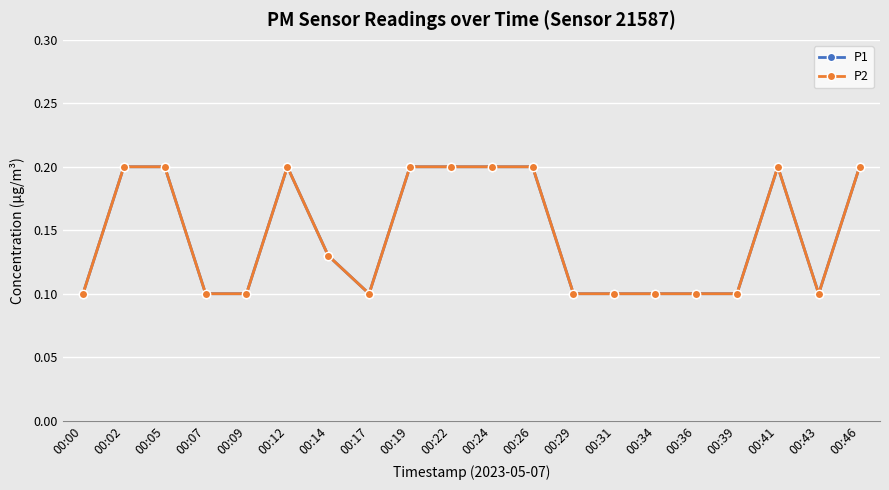

Reading left to right, list all the values displayed in this chart.

P1: 0.1	0.2	0.2	0.1	0.1	0.2	0.1	0.1	0.2	0.2	0.2	0.2	0.1	0.1	0.1	0.1	0.1	0.2	0.1	0.2
P2: 0.1	0.2	0.2	0.1	0.1	0.2	0.1	0.1	0.2	0.2	0.2	0.2	0.1	0.1	0.1	0.1	0.1	0.2	0.1	0.2